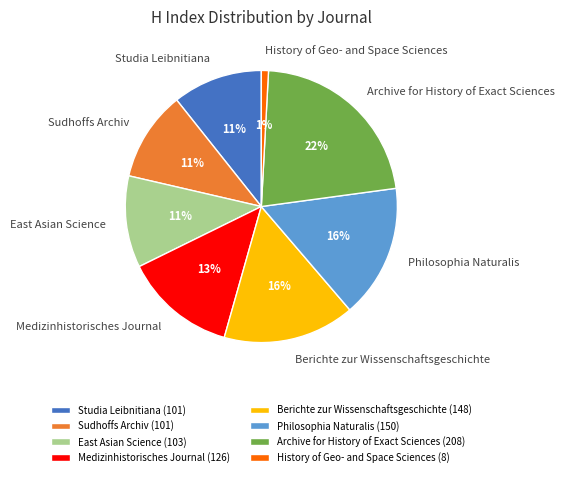

To the nearest percent, what portion does Archive for History of Exact Sciences represent?

22%